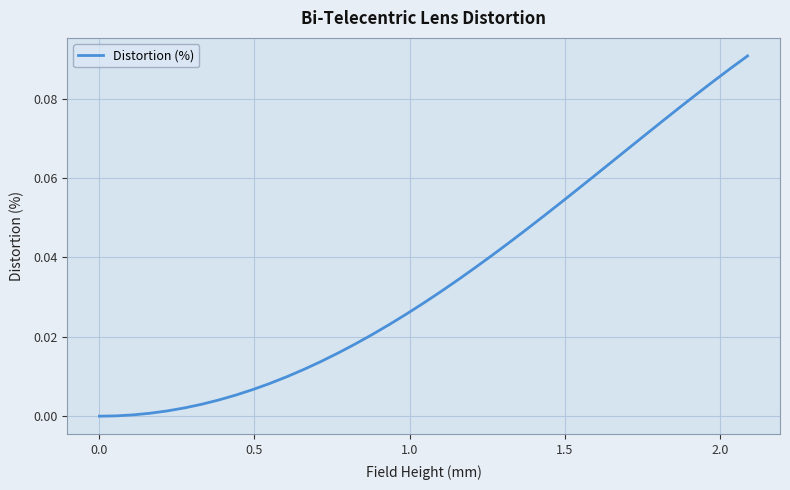

How many lines are shown in the chart?

1